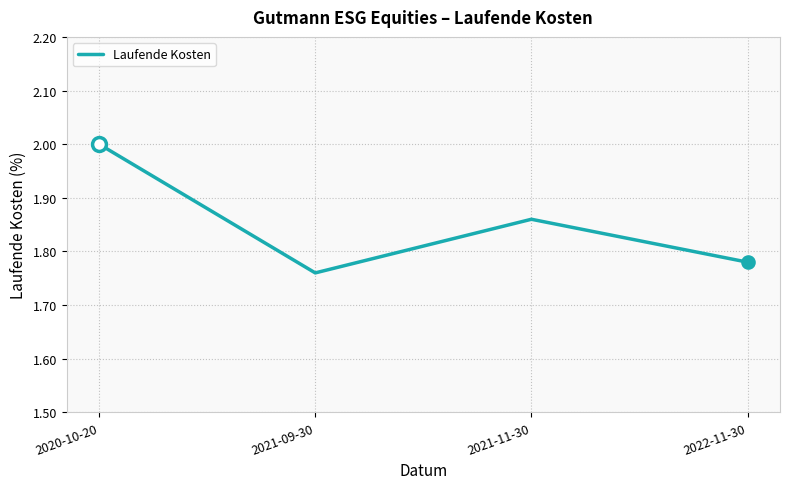

Count the values in the range 1 to 2.

4